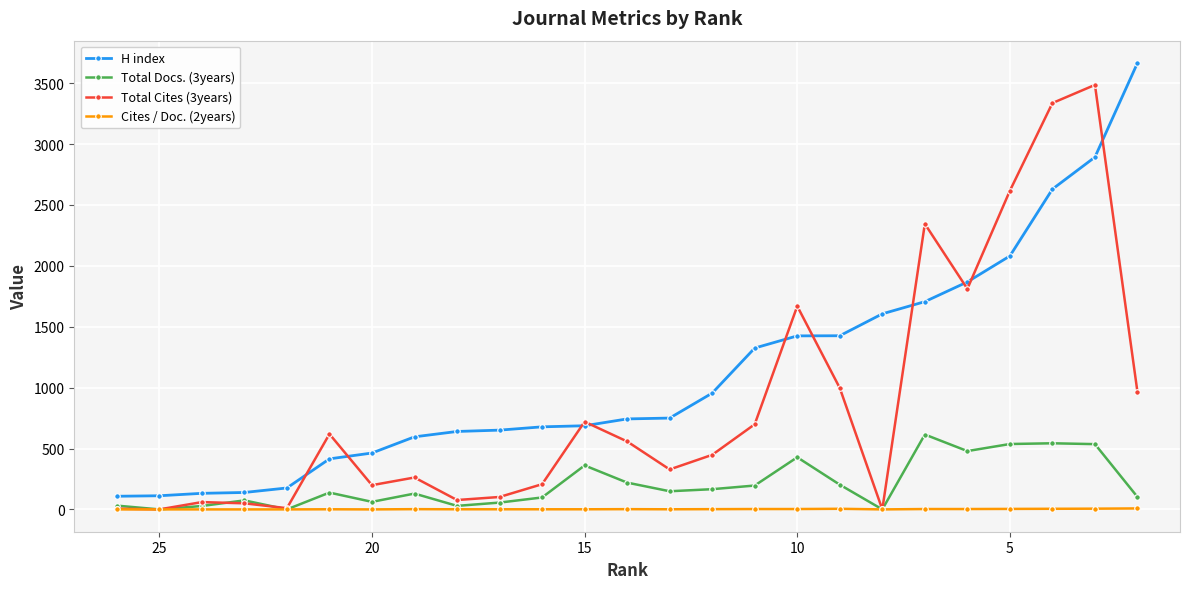

What is the greatest value displayed?

3666